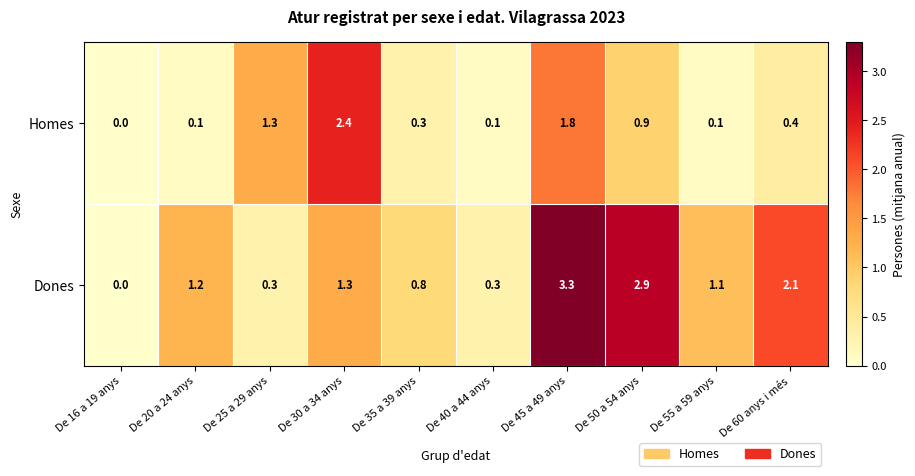

At how many categories does at least one series exceed 1?

7